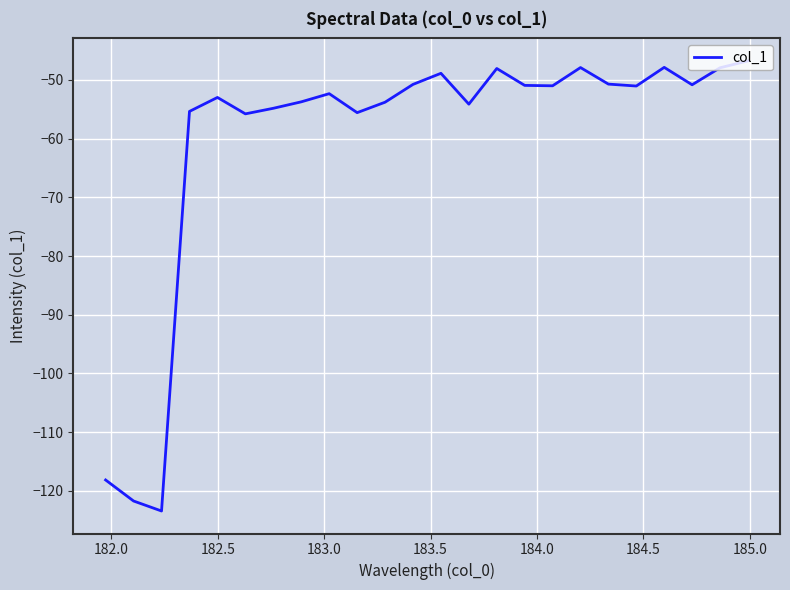

What is the greatest value displayed?

-46.7